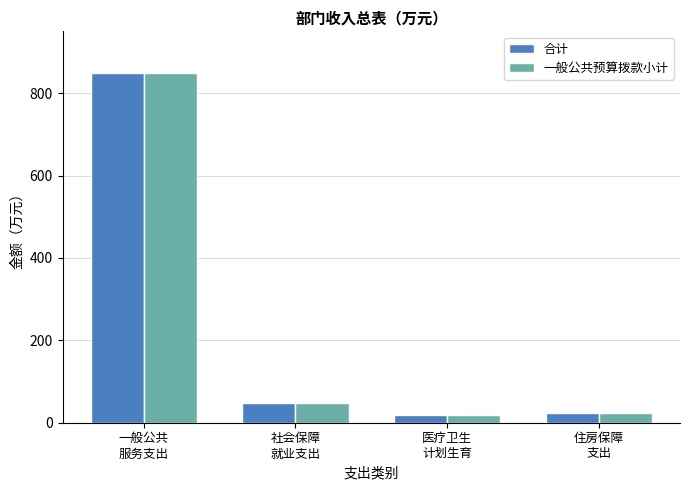

Is the value of 合计 at 社会保障
就业支出 greater than the value of 一般公共预算拨款小计 at 一般公共
服务支出?

No